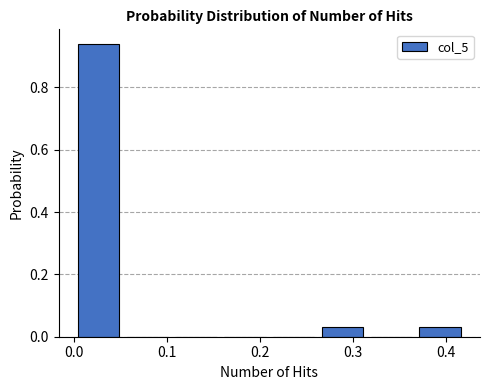

Reading left to right, list every bar in this chart as the range it spans on the x-axis followed by its height. Neither the bar edges nor the heights are printed on the chart, so give them approximately, as read against the axes.

0.00 to 0.05: 0.94
0.05 to 0.10: 0
0.10 to 0.16: 0
0.16 to 0.21: 0
0.21 to 0.26: 0
0.26 to 0.31: 0.04
0.31 to 0.37: 0
0.37 to 0.42: 0.04